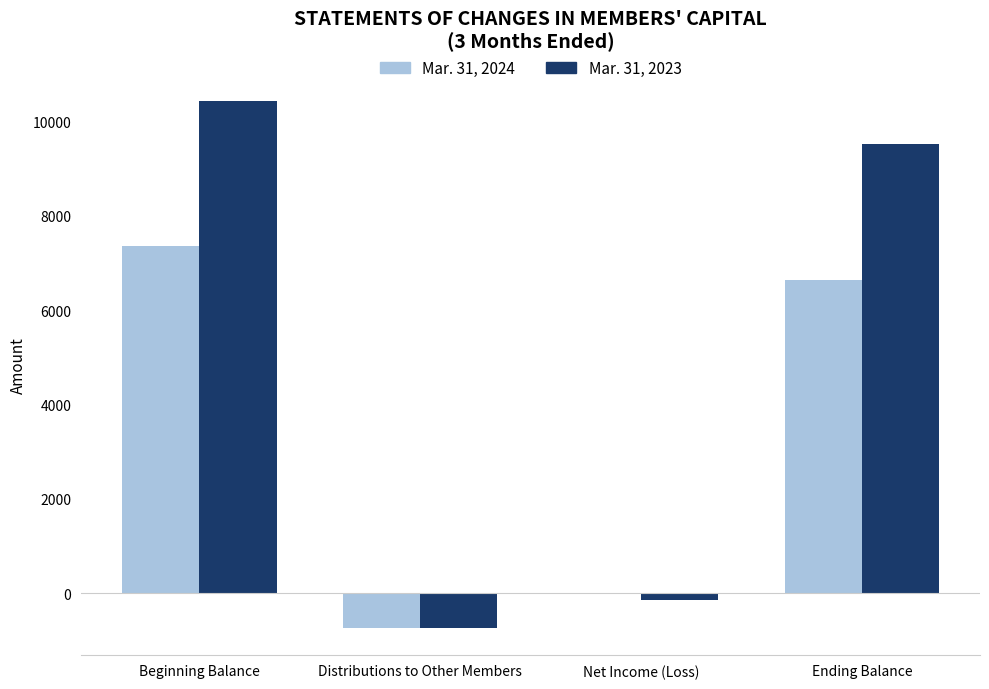

What is the maximum value for Mar. 31, 2024?

7368